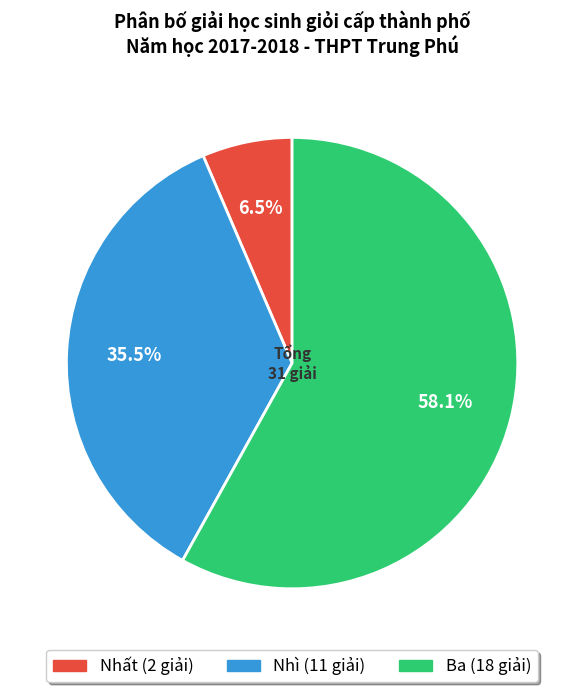

To the nearest percent, what is the difference between the largest and smallest slice percentages?

52%